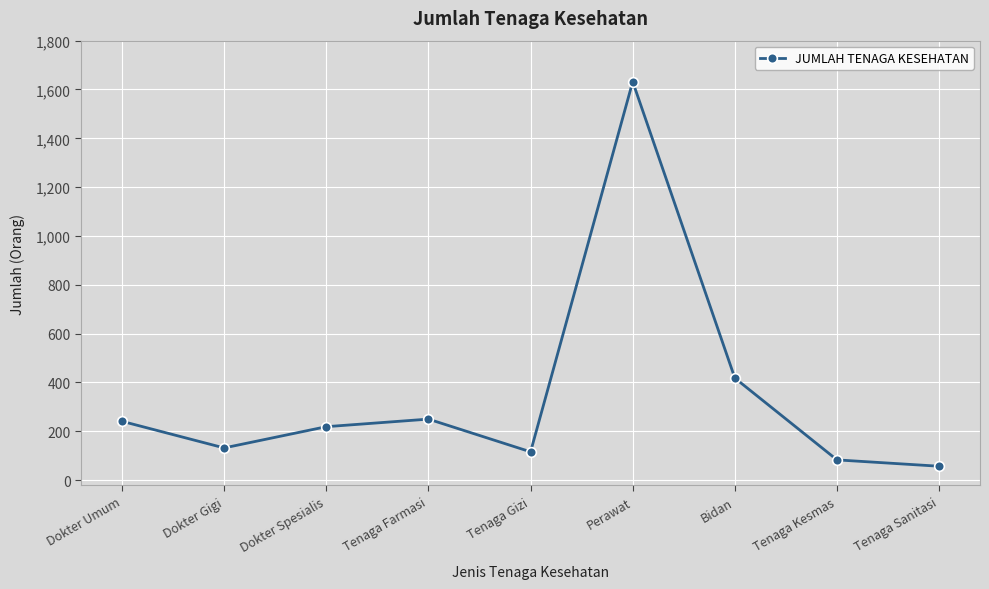

Approximately how many times larger is the value at Dokter Umum compared to Tenaga Sanitasi?

4.2